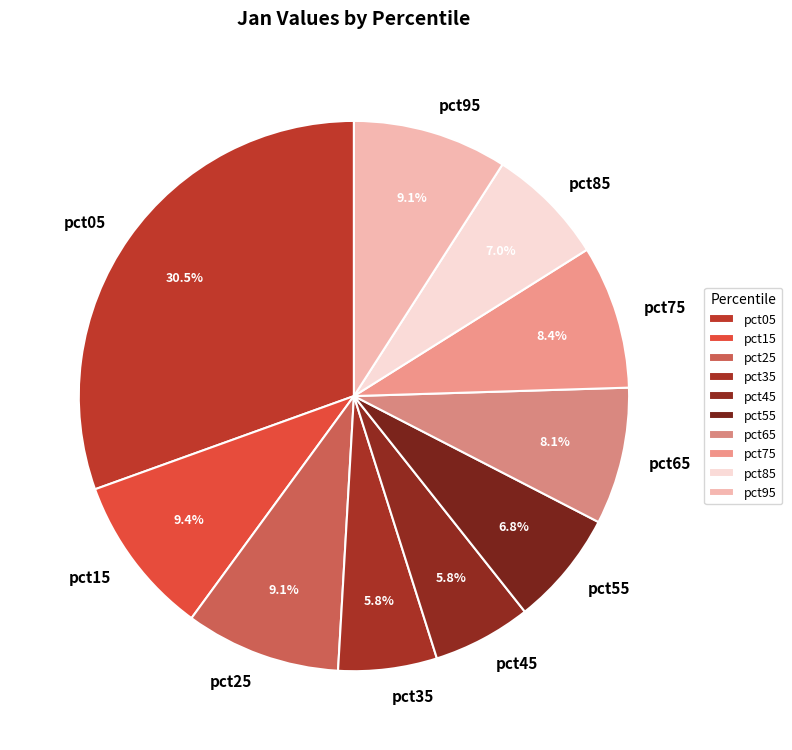

Is there a majority slice in this chart?

No